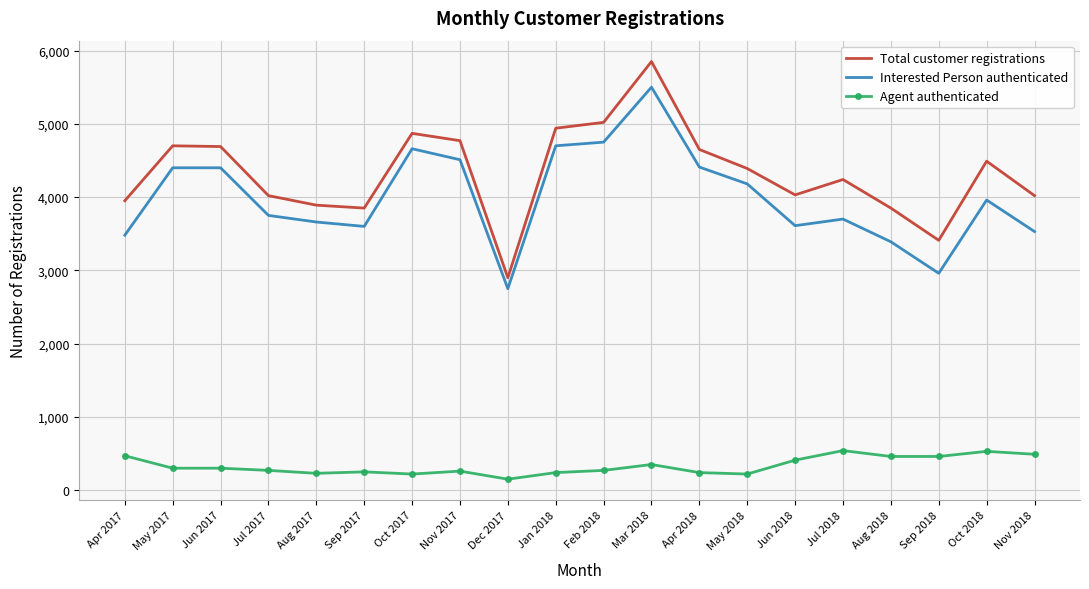

True or false: Interested Person authenticated and Total customer registrations cross at least once.

False